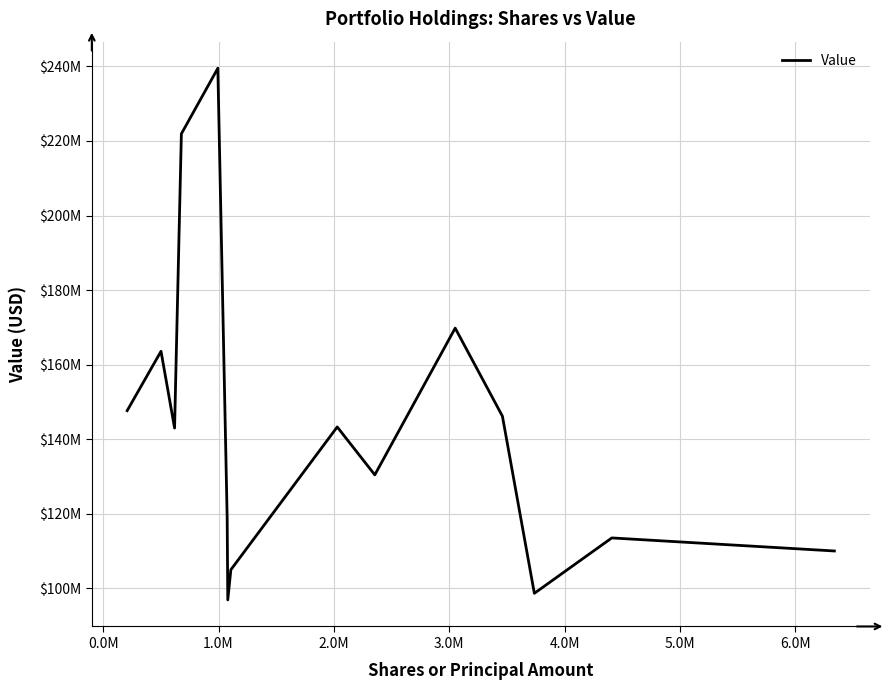

Does the chart have visible grid lines?

Yes